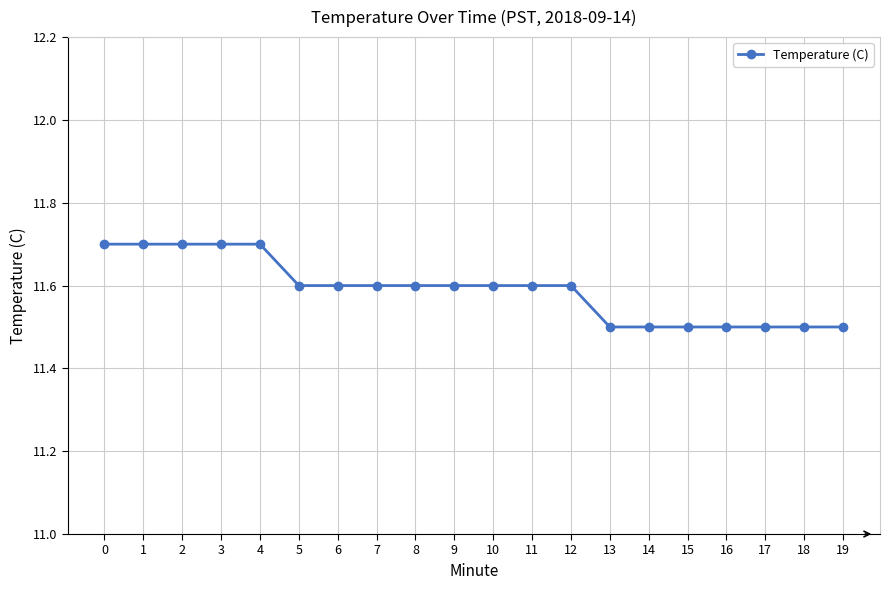

The chart shows a value of 7.7 at 7. True or false?

False